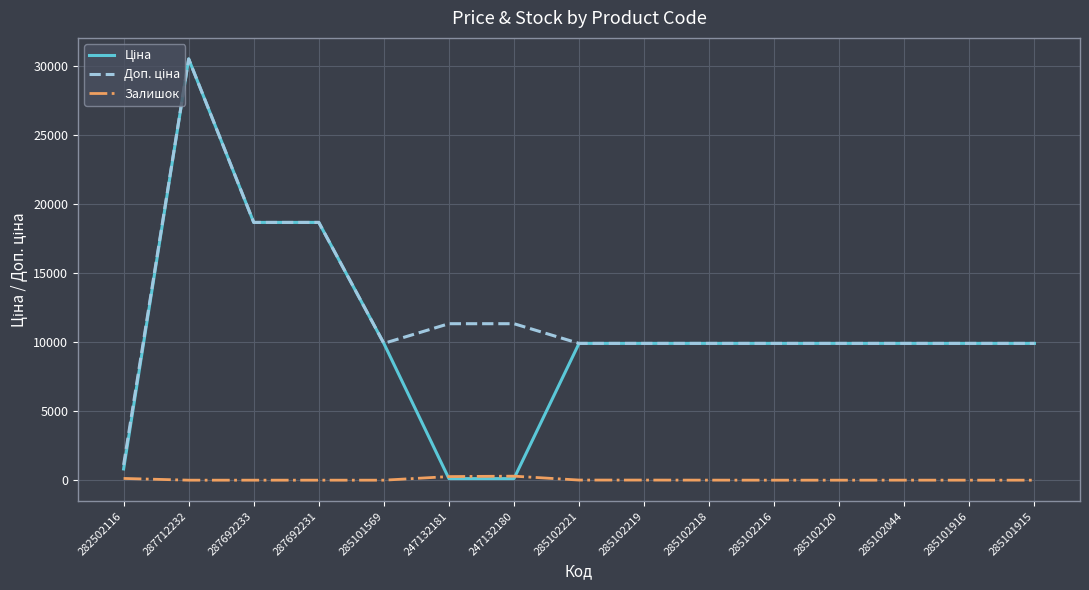

At which category is the sum across all series the highest?

287712232